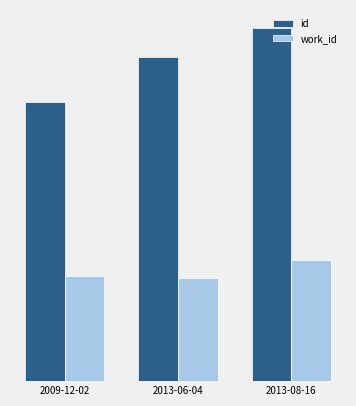

What is the difference between the id values at 2009-12-02 and 2013-06-04?

2784